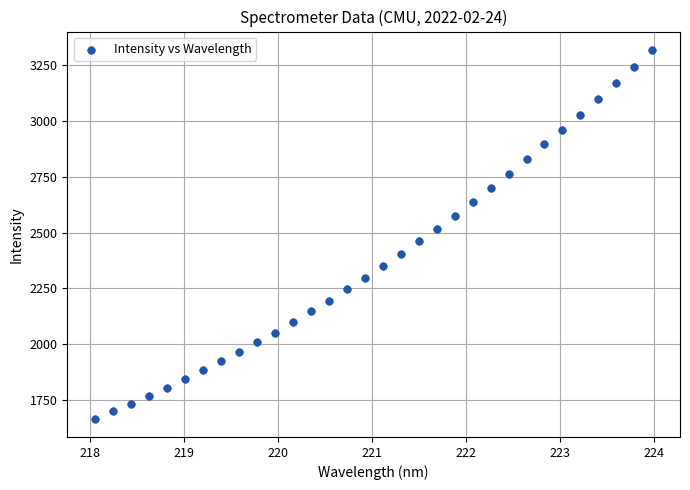

What is the range of Y values (max minus min)?

1652.8